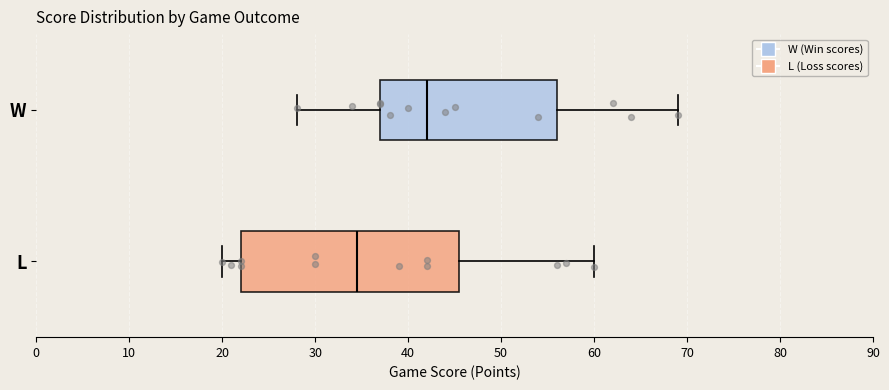

Reading bottom to top, read every box against the x-axis: the position of its median line, the range the box covers, and the ends of its whiskers. The values are not printed on the chart, so give them approximately, as read against the axis.

L: median 35, box 22 to 46, whiskers 20 to 60
W: median 42, box 37 to 56, whiskers 28 to 69